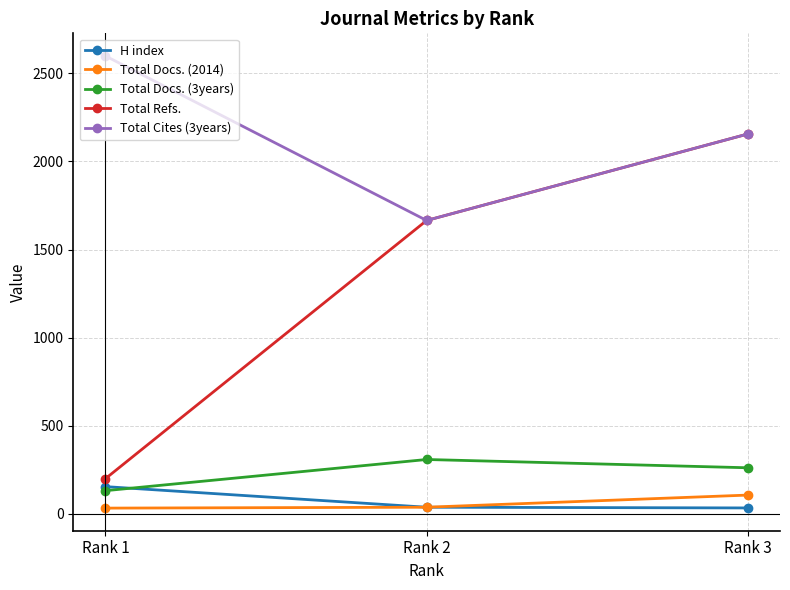

What is the total value across all series at Rank 2?

3712